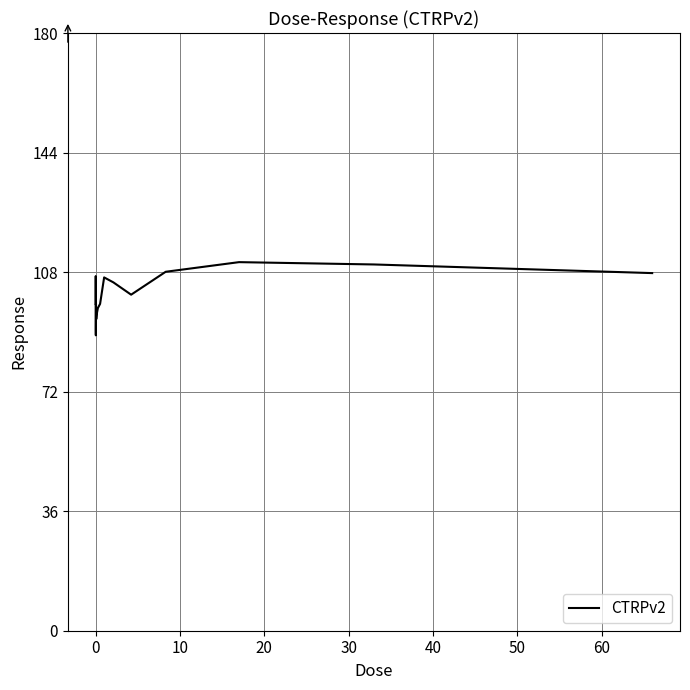

What is the smallest value displayed?

89.0